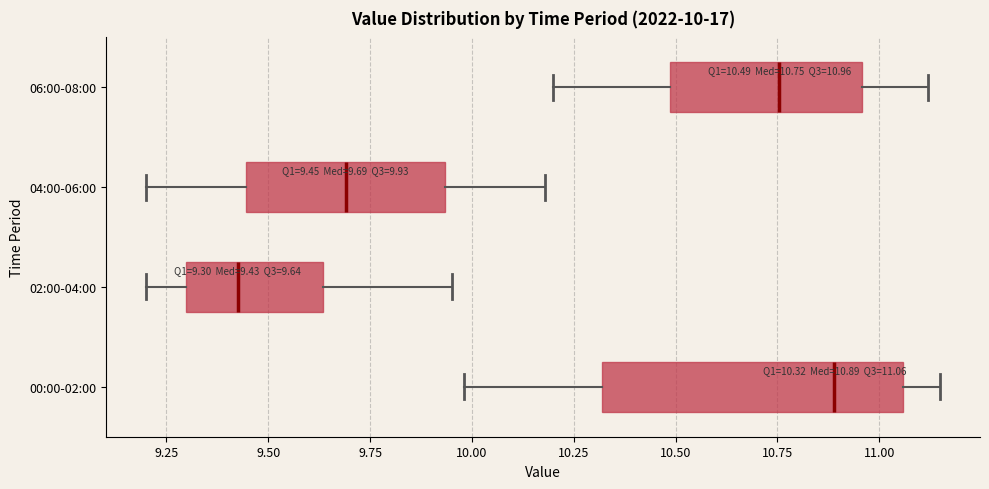

Which box has the furthest to the right median line?

00:00-02:00